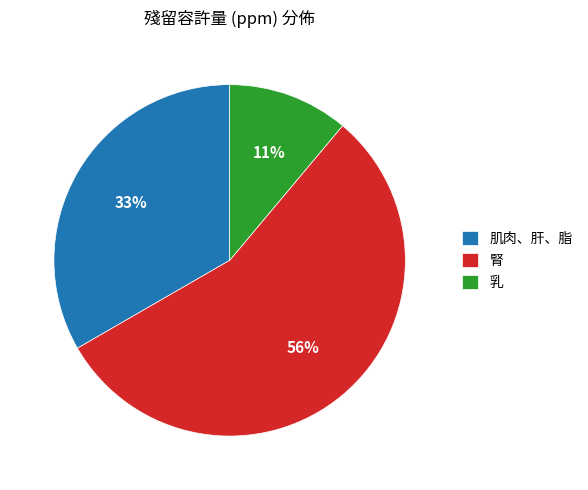

Count the number of slices in the pie.

3